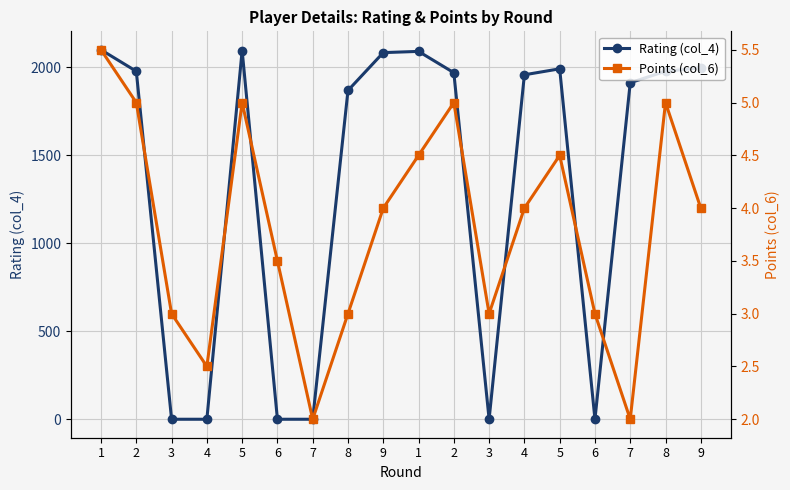

Reading left to right, transcribe all the data shown in this chart.

Rating (col_4): 2099.0	1977.0	0.0	0.0	2095.0	0.0	0.0	1868.0	2083.0	2090.0	1969.0	0.0	1957.0	1991.0	0.0	1912.0	1977.0	1997.0
Points (col_6): 5.5	5.0	3.0	2.5	5.0	3.5	2.0	3.0	4.0	4.5	5.0	3.0	4.0	4.5	3.0	2.0	5.0	4.0